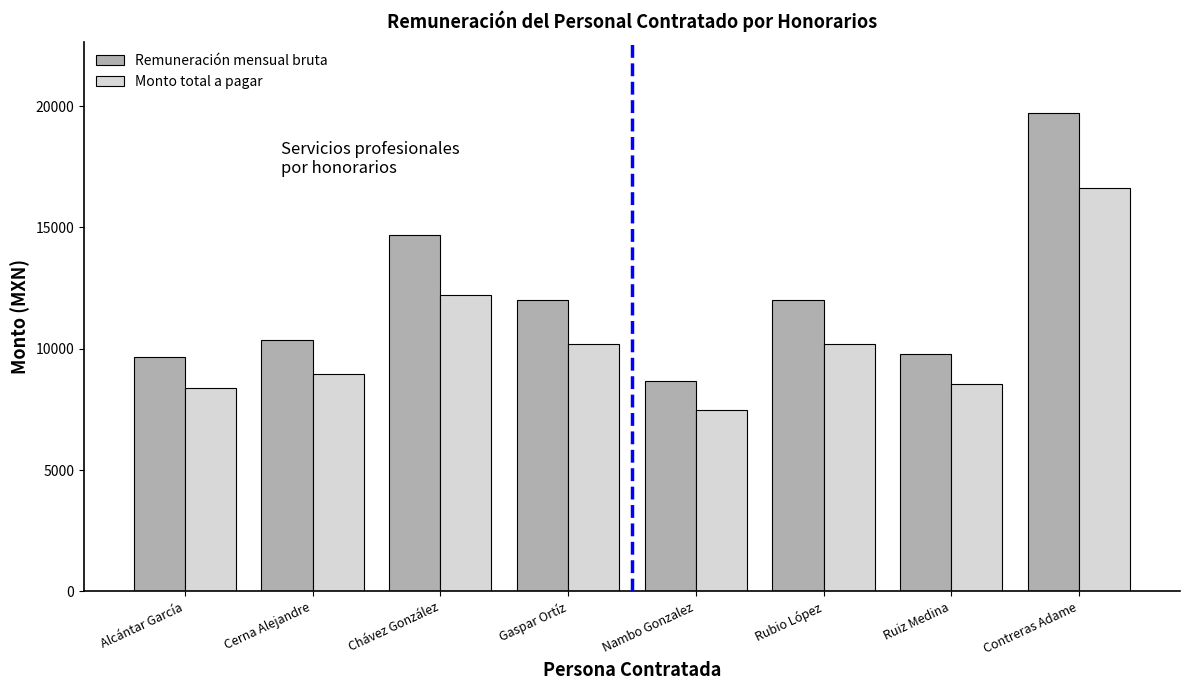

What is the label of the 8th bar from the left?

Contreras Adame